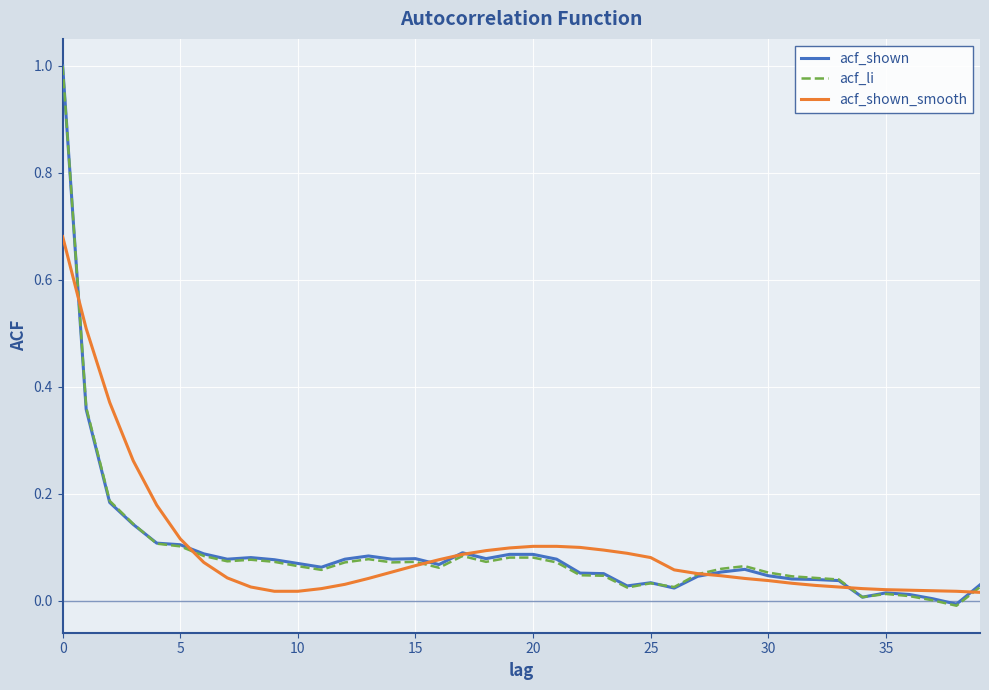

What is the maximum value shown in the chart?

1.0